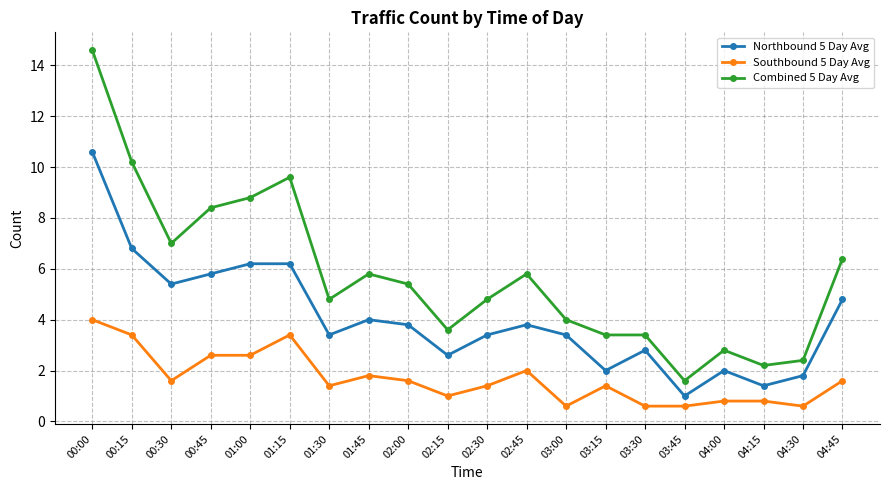

What is the difference between the maximum and minimum values in the Southbound 5 Day Avg series?

3.4